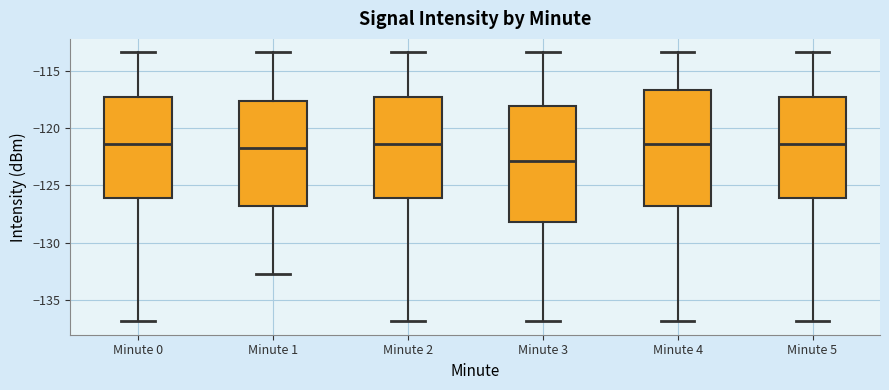

Reading left to right, read every box against the y-axis: the position of its median line, the range the box covers, and the ends of its whiskers. The values are not printed on the chart, so give them approximately, as read against the axis.

Minute 0: median -121.5, box -126.0 to -117.5, whiskers -137.0 to -113.5
Minute 1: median -122.0, box -127.0 to -117.5, whiskers -132.5 to -113.5
Minute 2: median -121.5, box -126.0 to -117.5, whiskers -137.0 to -113.5
Minute 3: median -123.0, box -128.0 to -118.0, whiskers -137.0 to -113.5
Minute 4: median -121.5, box -127.0 to -116.5, whiskers -137.0 to -113.5
Minute 5: median -121.5, box -126.0 to -117.5, whiskers -137.0 to -113.5